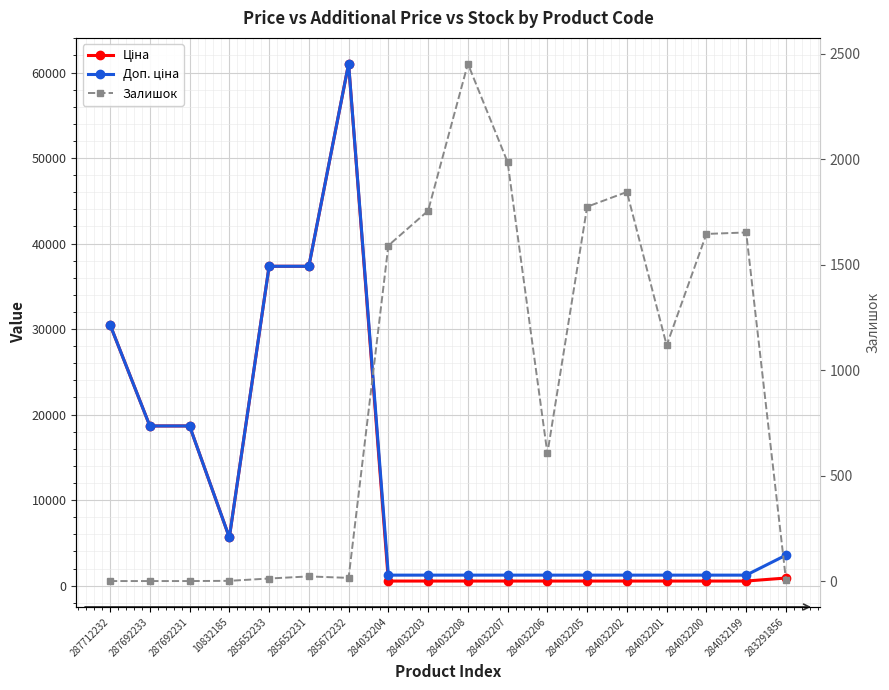

What value does the Доп. ціна series have at 284032199?

1227.2